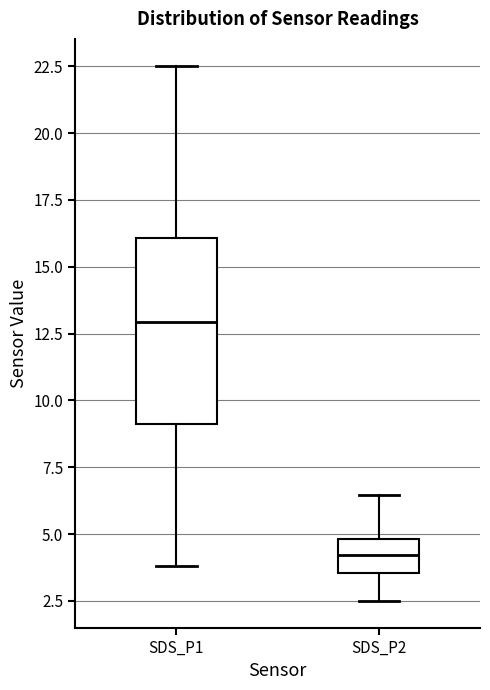

Reading left to right, read every box against the y-axis: the position of its median line, the range the box covers, and the ends of its whiskers. The values are not printed on the chart, so give them approximately, as read against the axis.

SDS_P1: median 13.0, box 9.0 to 16.0, whiskers 4.0 to 22.5
SDS_P2: median 4.0, box 3.5 to 5.0, whiskers 2.5 to 6.5